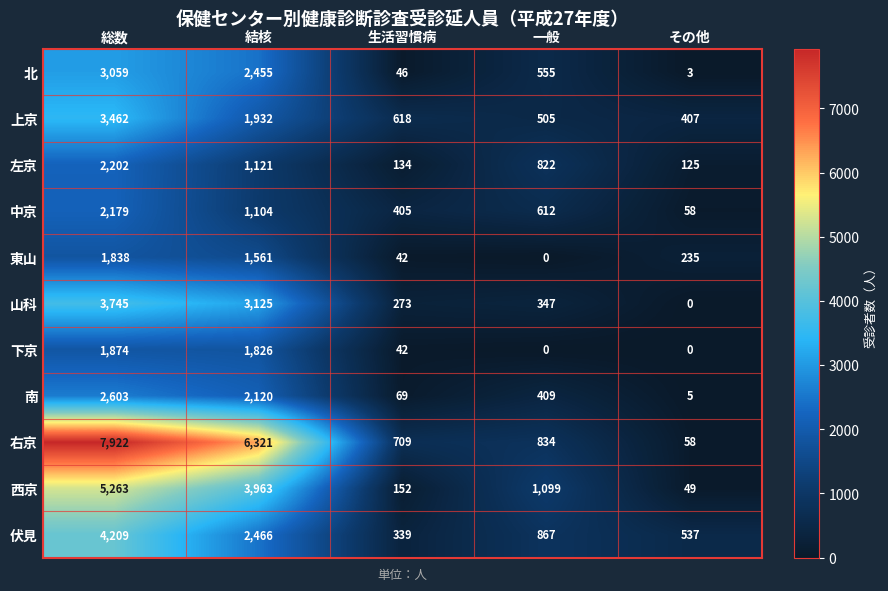

What is the sum of the 伏見 values at 生活習慣病 and その他?

876